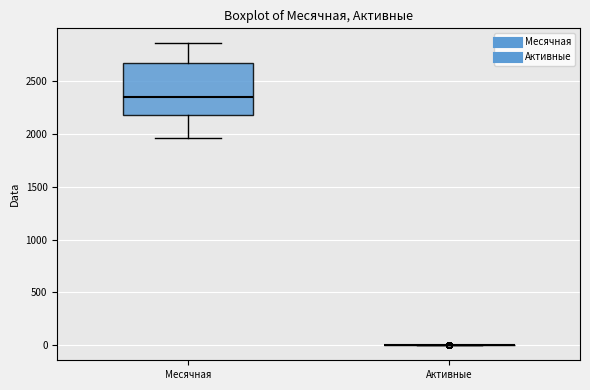

Reading left to right, transcribe this box plot: for each box, give where its median line is, the range the box spans, and where its two whiskers end, as read against the y-axis. The values are not printed on the chart, so give them approximately, as read against the axis.

Месячная: median 2350, box 2150 to 2650, whiskers 1950 to 2850
Активные: box collapsed to a line at 0, whiskers 0 to 0